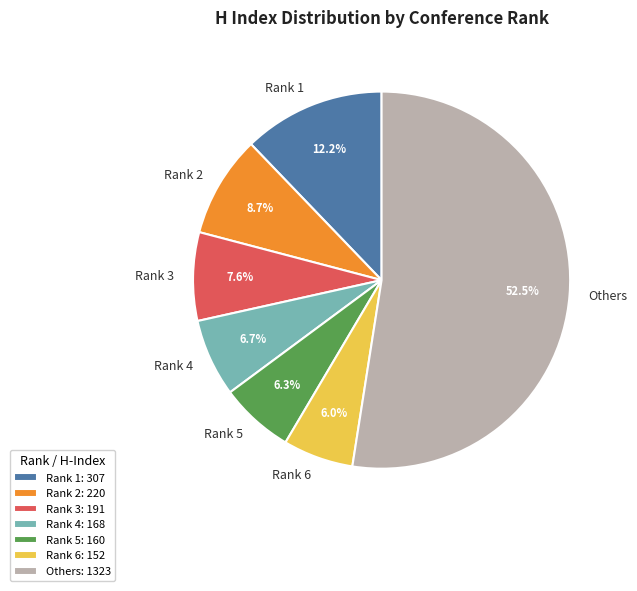

What percentage do Rank 5 and Others together represent?

58.8%